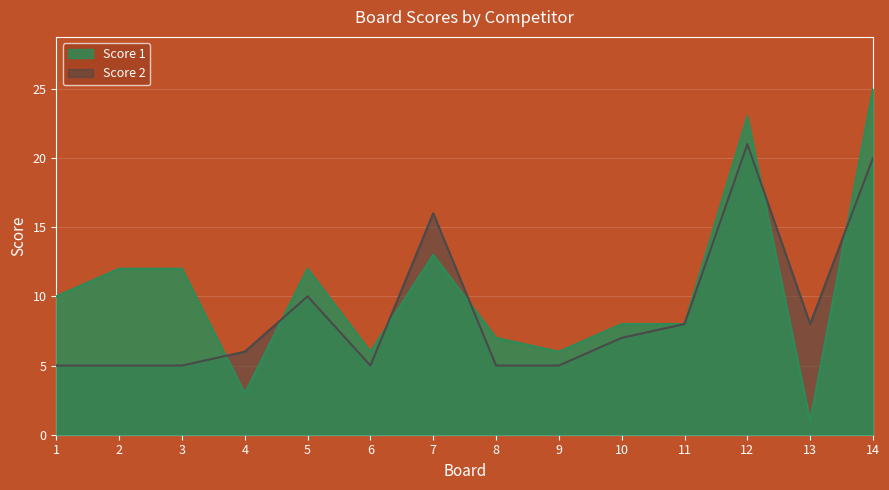

Which has a higher value, 14 or 7?

14